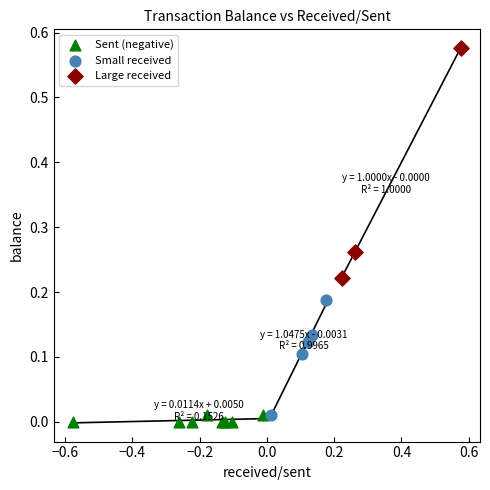

Which series has the widest spread of Y values?

Large received